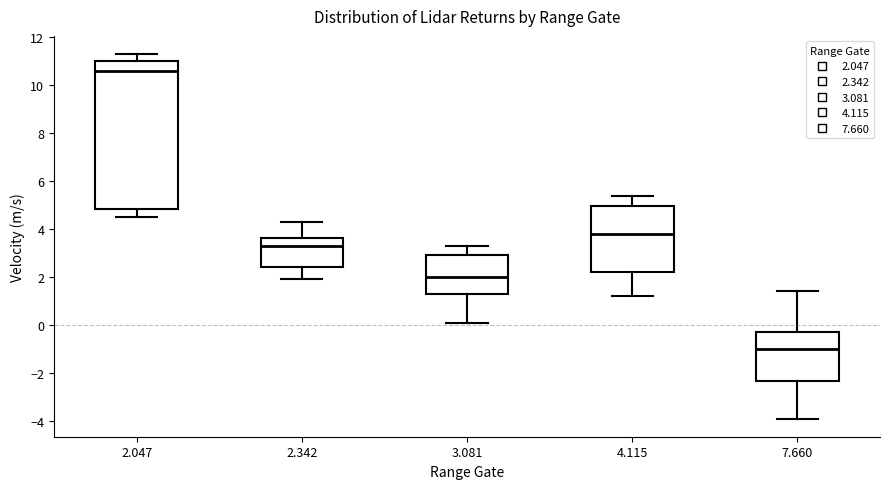

Which box is the tallest, from its lower edge to its upper edge?

2.047